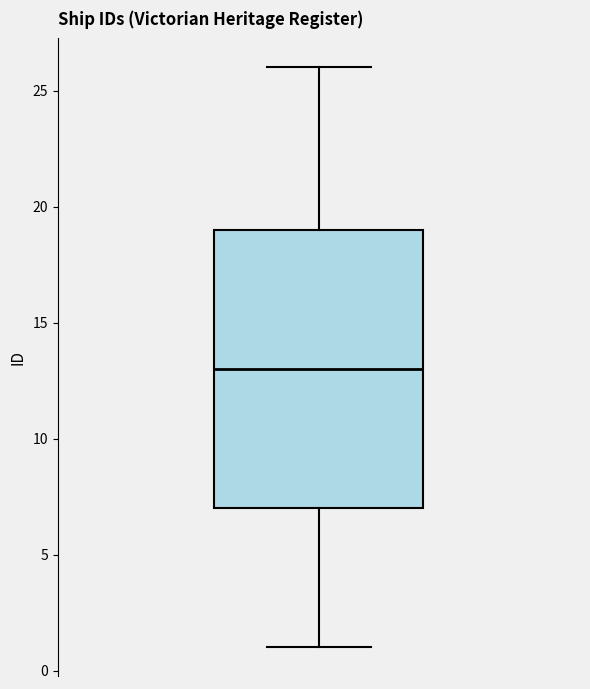

Transcribe this box plot: give where the median line is, the range the box spans, and where the two whiskers end, as read against the y-axis. The values are not printed on the chart, so give them approximately, as read against the axis.

median 13, box 7 to 19, whiskers 1 to 26